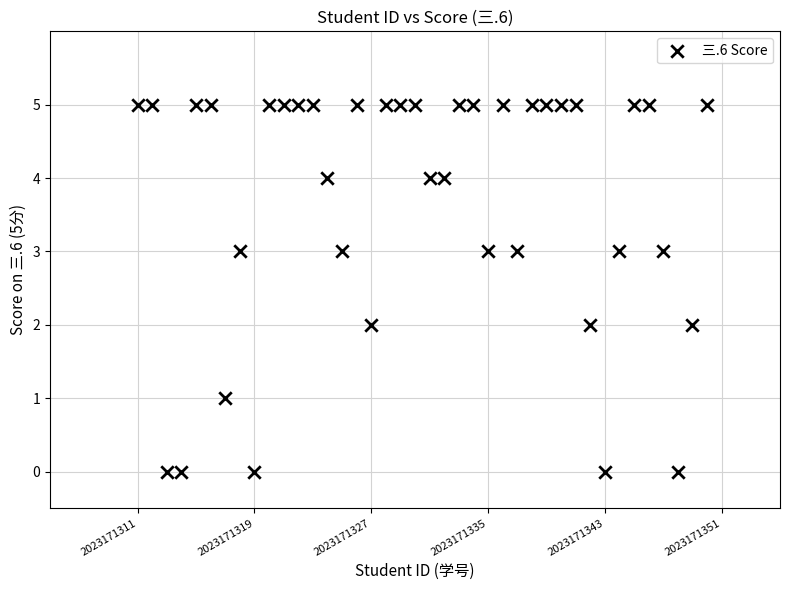

What is the range of Y values (max minus min)?

5